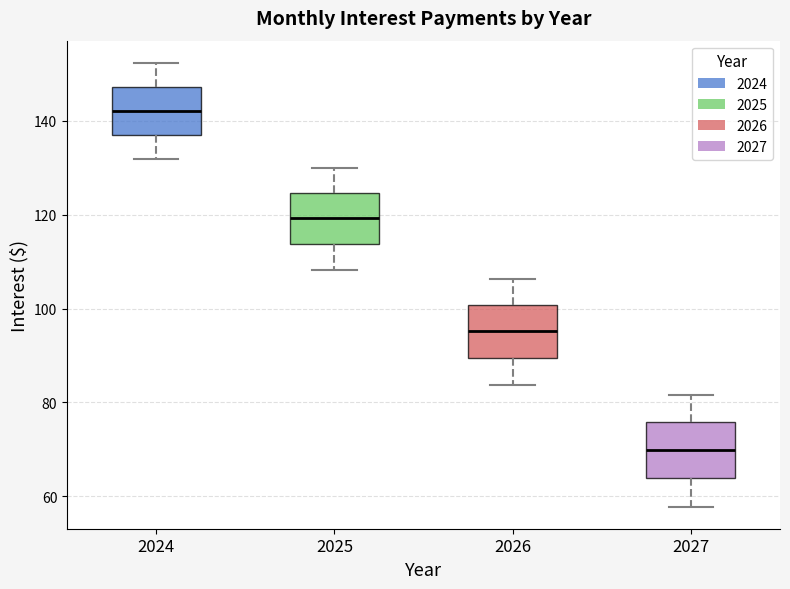

Where is the lower edge of the box at x = 2025 on the y-axis? The values are not printed on the chart, so give them approximately, as read against the axis.

114